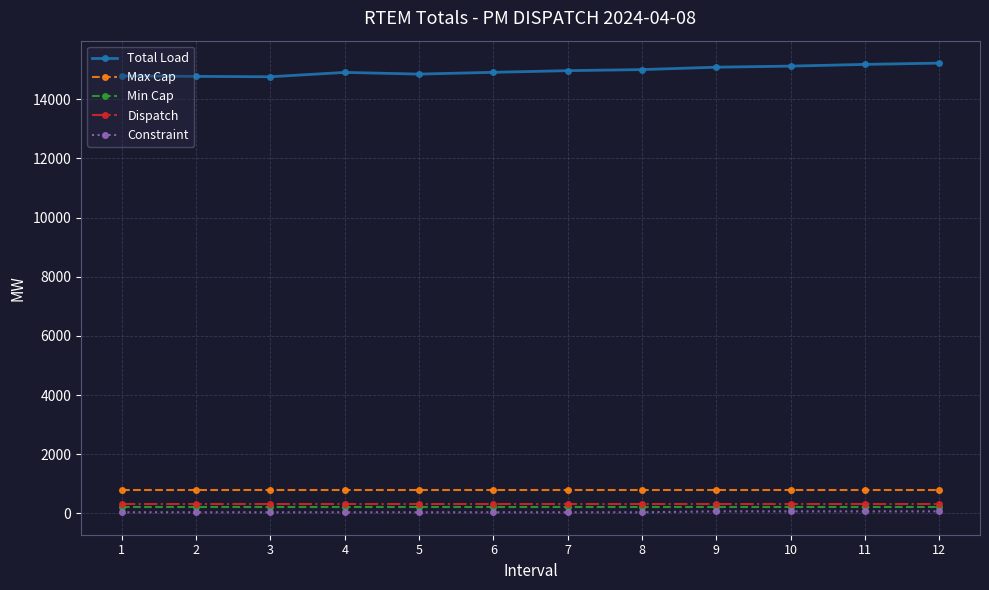

True or false: Max Cap and Total Load intersect in this chart.

False